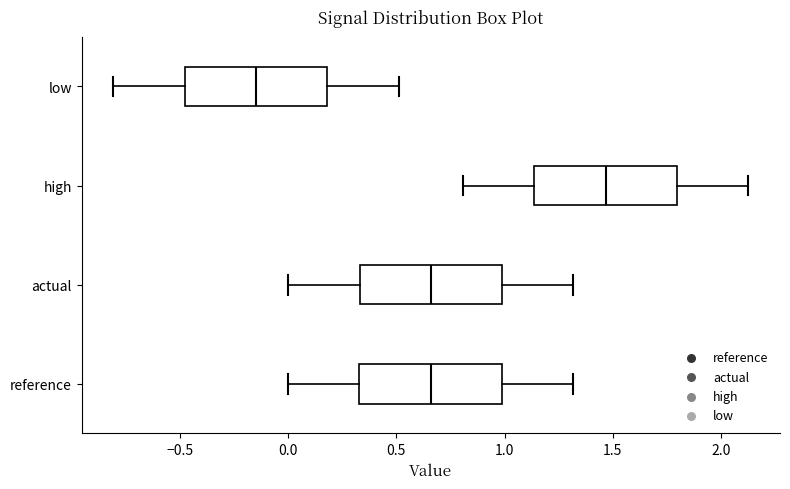

Where is the left edge of the box for low on the x-axis? The values are not printed on the chart, so give them approximately, as read against the axis.

-0.50